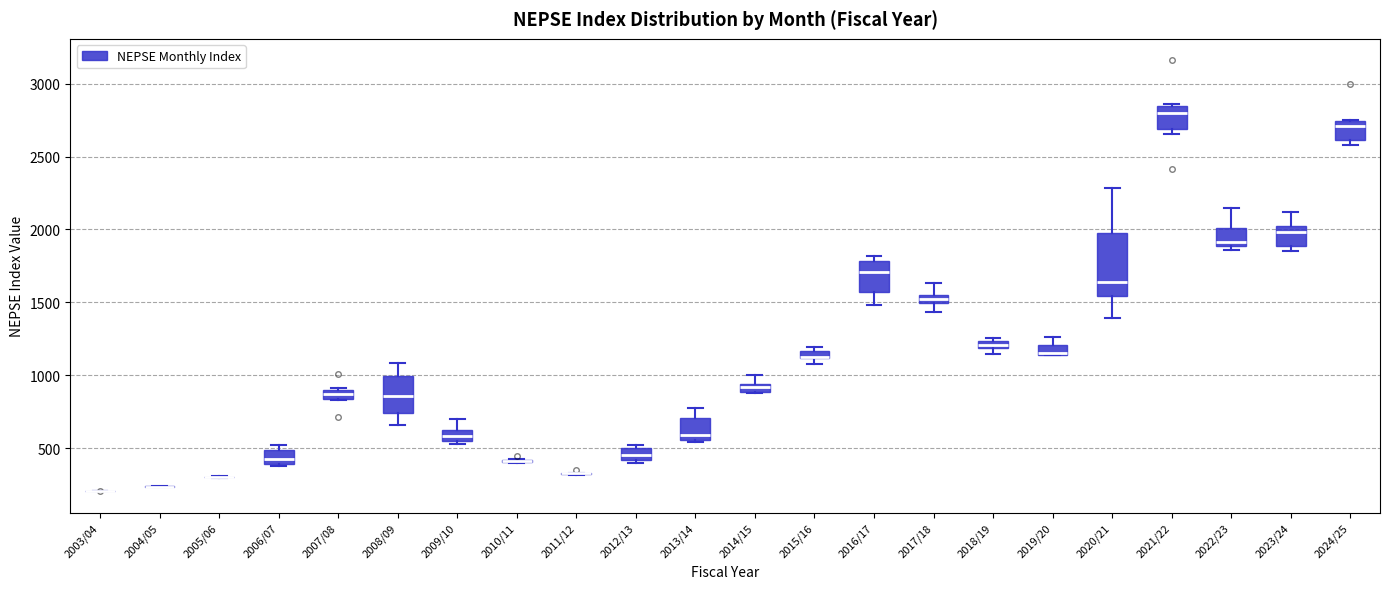

Where does the upper whisker of the box for 2009/10 end on the y-axis? The values are not printed on the chart, so give them approximately, as read against the axis.

700